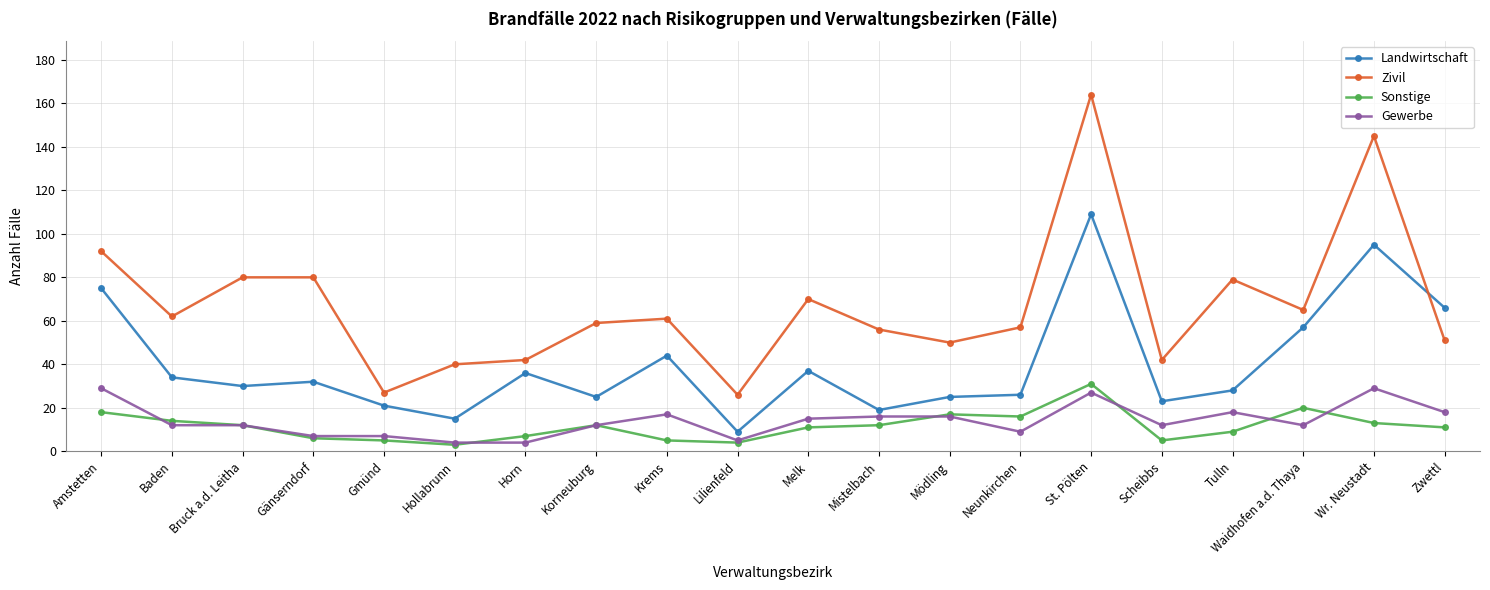

What is the difference between the maximum and second lowest values in the Landwirtschaft series?

94